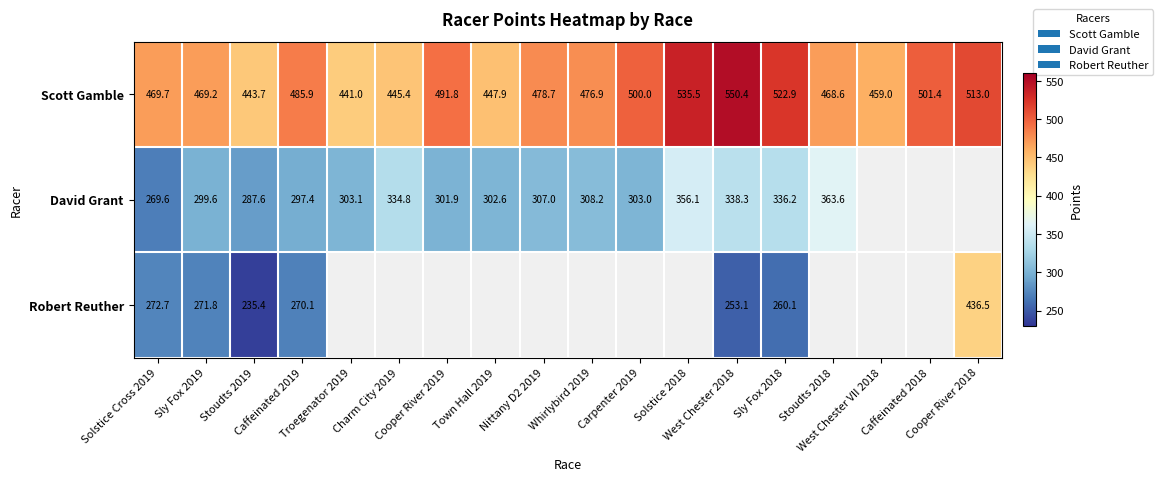

Which category has the highest value across all series?

West Chester 2018